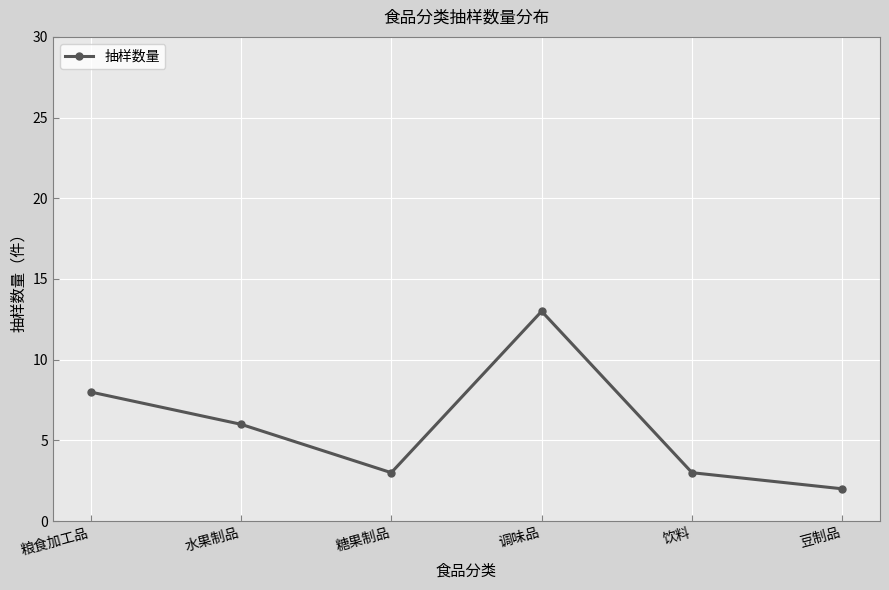

How many distinct data groups are displayed?

1